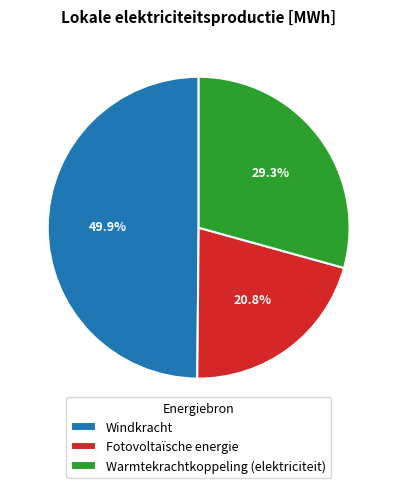

Which has a higher value, Fotovoltaïsche energie or Windkracht?

Windkracht